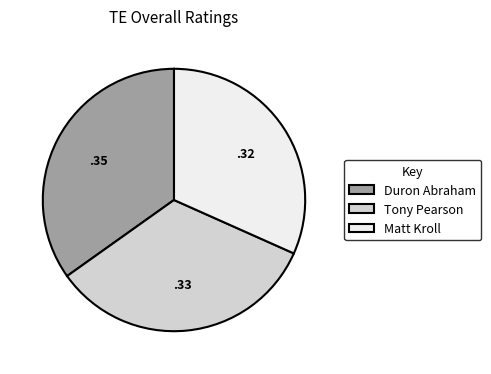

Is the sum of Tony Pearson and Matt Kroll greater than half?

Yes